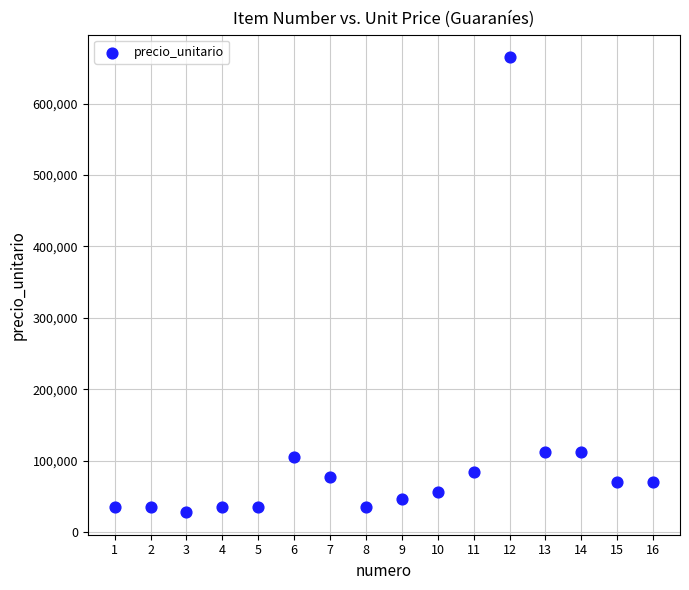

What is the range of Y values (max minus min)?

637000